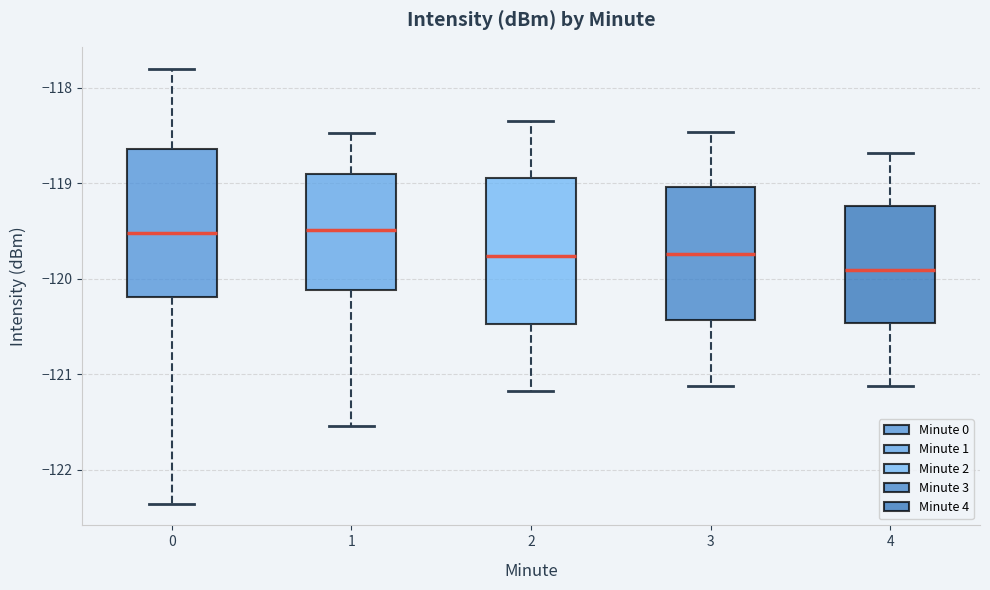

Reading left to right, transcribe this box plot: for each box, give where its median line is, the range the box spans, and where its two whiskers end, as read against the y-axis. The values are not printed on the chart, so give them approximately, as read against the axis.

0: median -119.5, box -120.2 to -118.6, whiskers -122.4 to -117.8
1: median -119.5, box -120.1 to -118.9, whiskers -121.5 to -118.5
2: median -119.8, box -120.5 to -118.9, whiskers -121.2 to -118.3
3: median -119.7, box -120.4 to -119.0, whiskers -121.1 to -118.5
4: median -119.9, box -120.5 to -119.2, whiskers -121.1 to -118.7